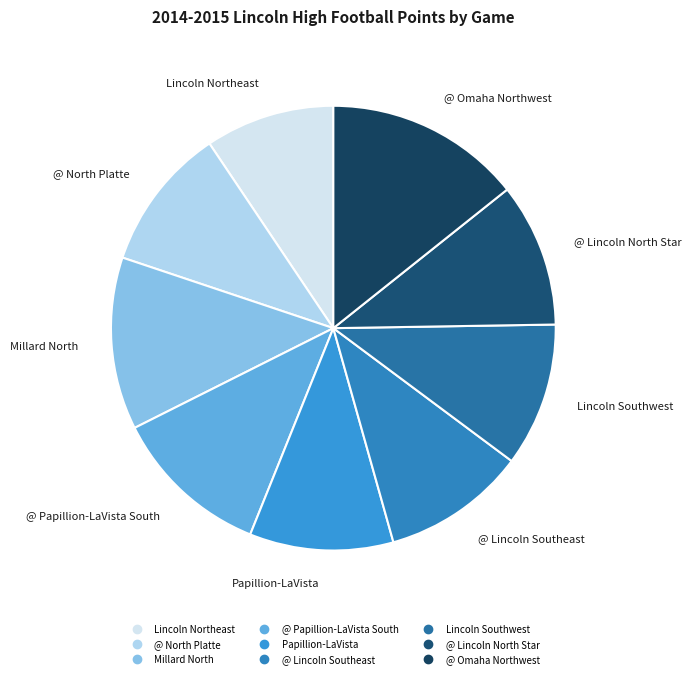

Is there any slice that represents more than half of the pie?

No